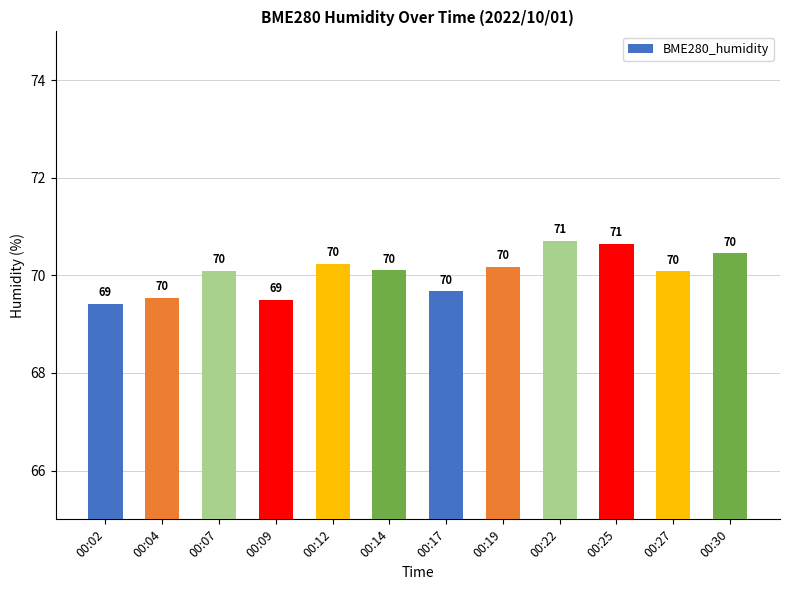

What is the greatest value displayed?

70.7